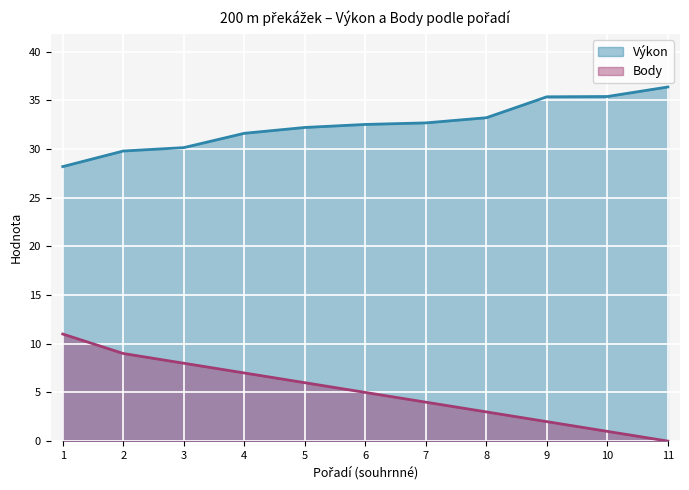

At which category does the chart reach its minimum across all series?

11